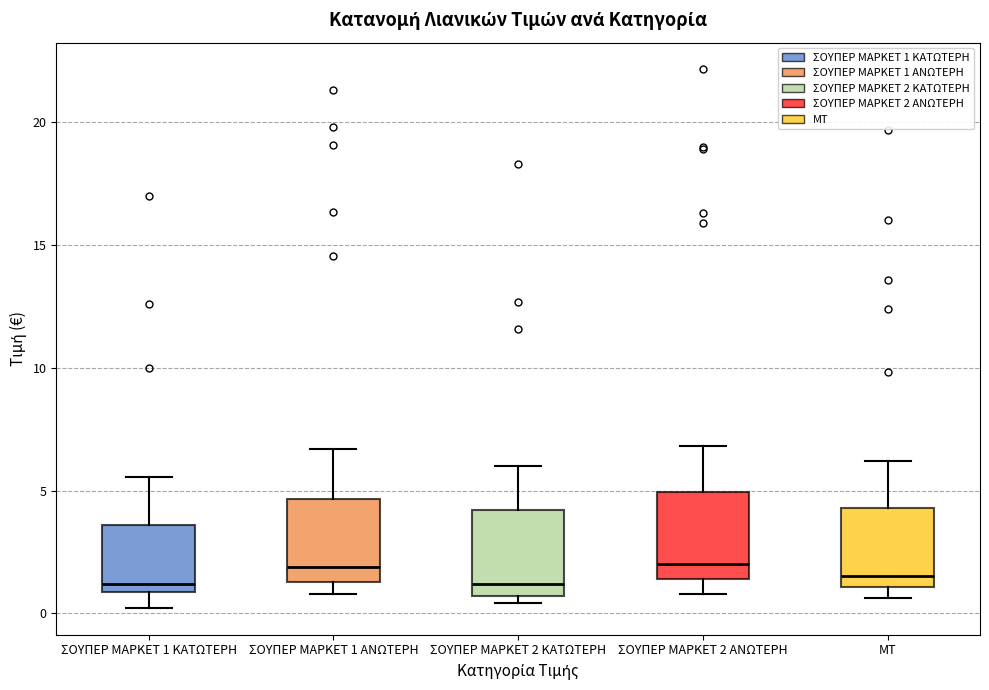

Reading left to right, transcribe this box plot: for each box, give where its median line is, the range the box spans, and where its two whiskers end, as read against the y-axis. The values are not printed on the chart, so give them approximately, as read against the axis.

ΣΟΥΠΕΡ ΜΑΡΚΕΤ 1 ΚΑΤΩΤΕΡΗ: median 1.0 (just above the box's lower edge), box 1.0 to 3.5, whiskers 0.0 to 5.5
ΣΟΥΠΕΡ ΜΑΡΚΕΤ 1 ΑΝΩΤΕΡΗ: median 2.0, box 1.5 to 4.5, whiskers 1.0 to 6.5
ΣΟΥΠΕΡ ΜΑΡΚΕΤ 2 ΚΑΤΩΤΕΡΗ: median 1.0, box 0.5 to 4.0, whiskers 0.5 (just below the box's lower edge) to 6.0
ΣΟΥΠΕΡ ΜΑΡΚΕΤ 2 ΑΝΩΤΕΡΗ: median 2.0, box 1.5 to 5.0, whiskers 1.0 to 7.0
ΜΤ: median 1.5, box 1.0 to 4.5, whiskers 0.5 to 6.0